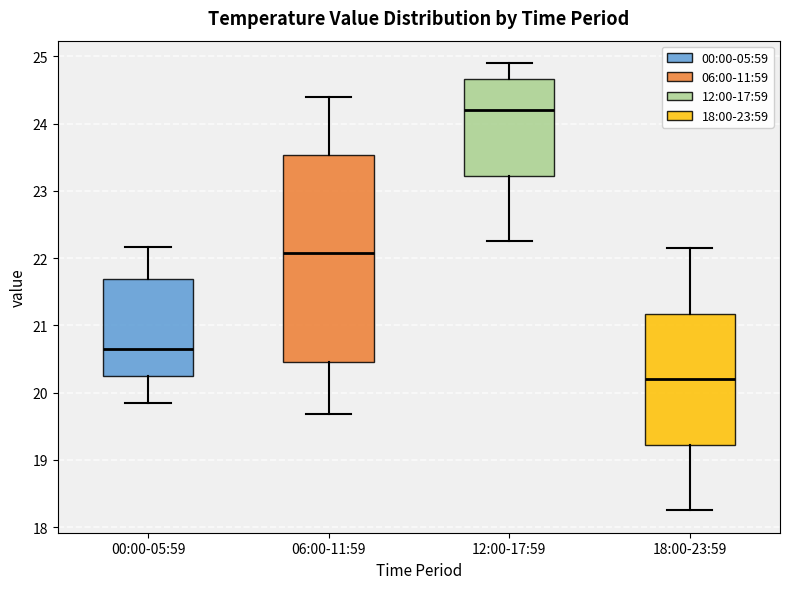

Which box is the tallest, from its lower edge to its upper edge?

06:00-11:59